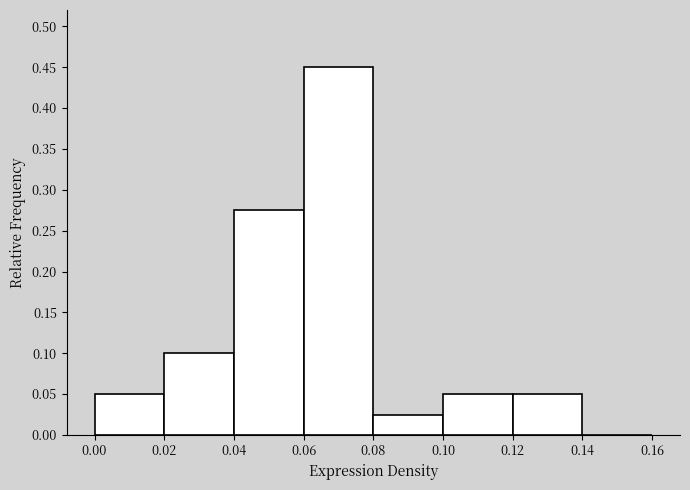

Which range on the x-axis has the tallest bar?

0.06 to 0.08